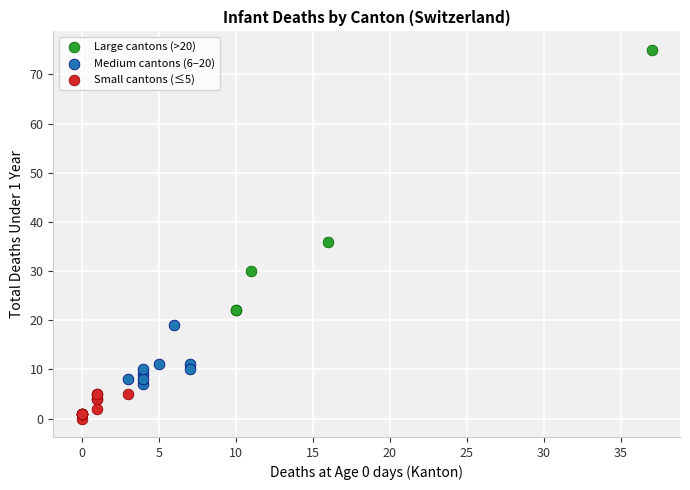

Which series has the largest Y range (max minus min)?

Large cantons (>20)